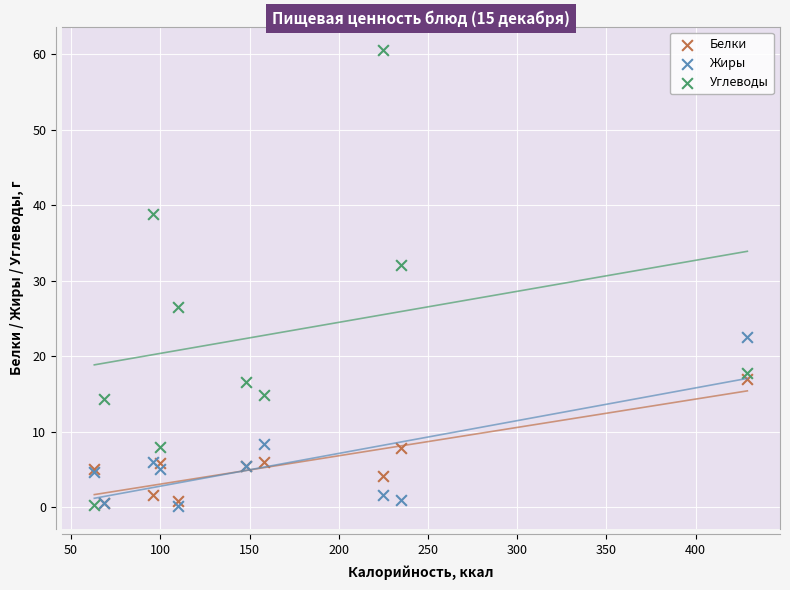

Across all series, what Y value is closest to 30?

32.0